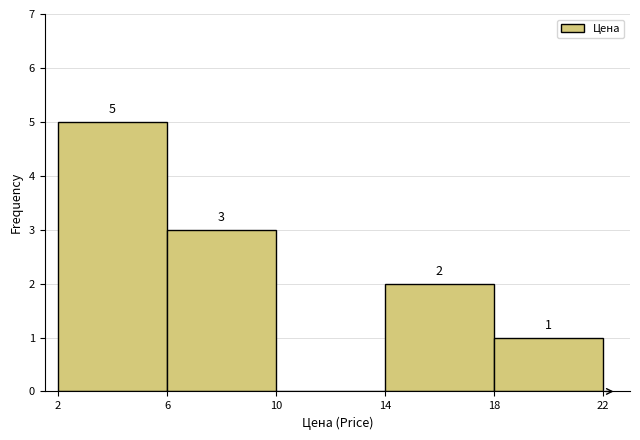

Which range on the x-axis has the tallest bar?

2 to 6